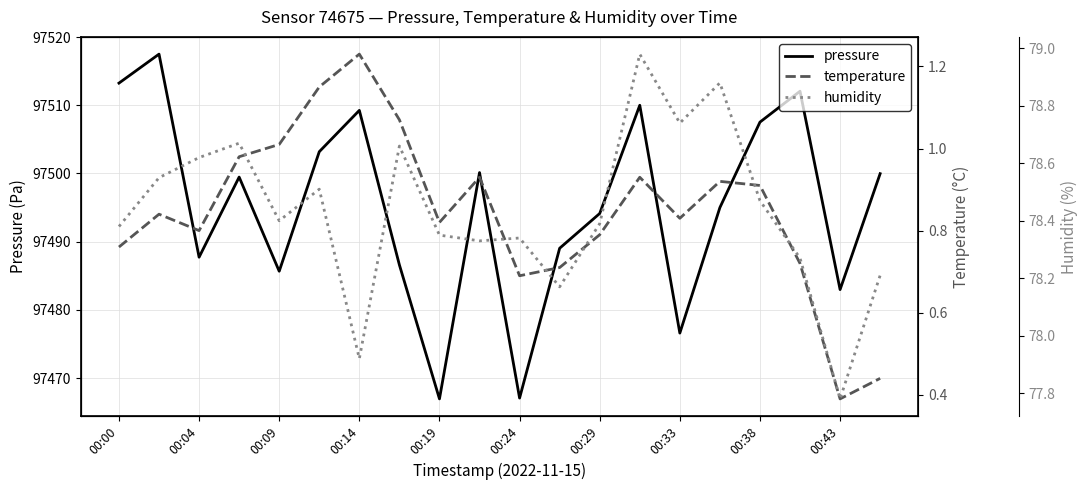

True or false: temperature and humidity intersect in this chart.

False